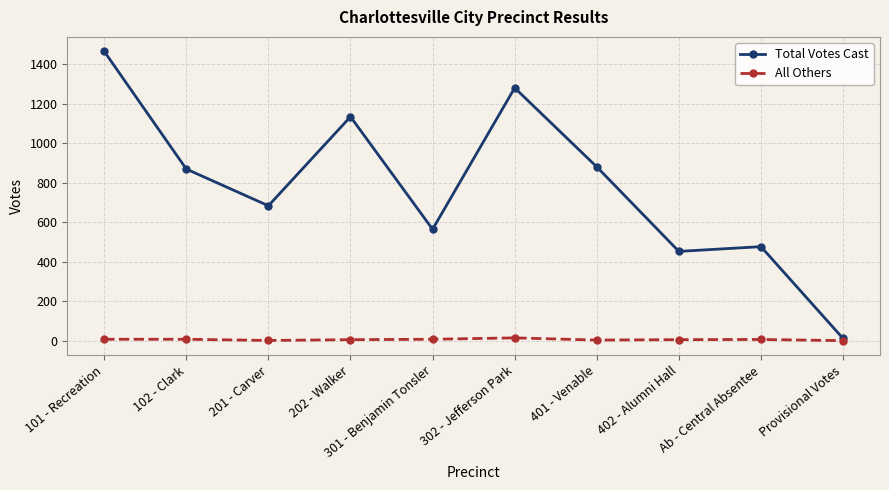

What is the label of the 5th point from the right?

302 - Jefferson Park